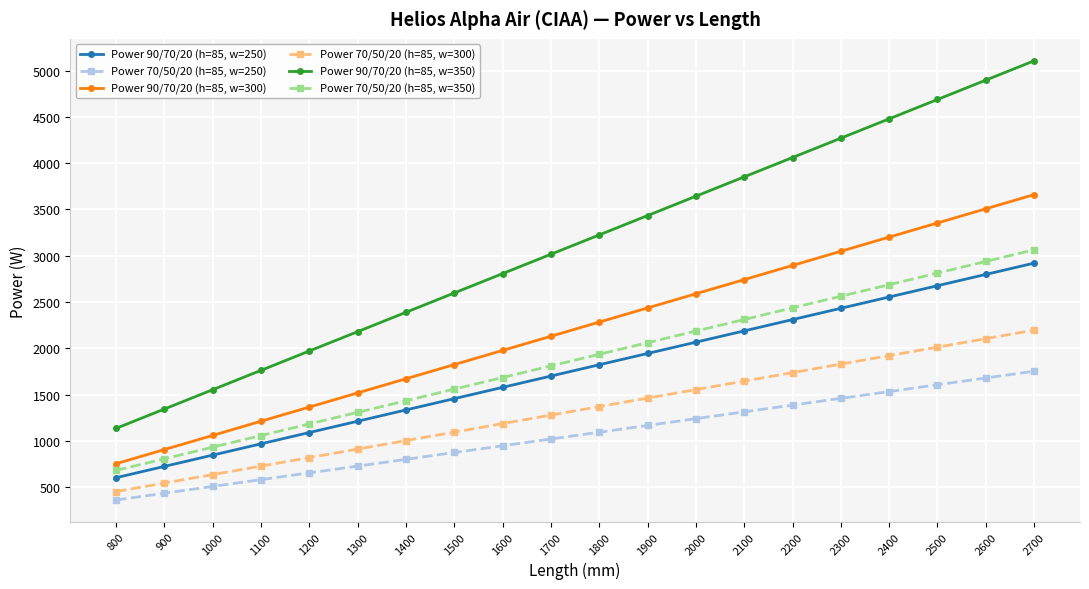

The value of Power 70/50/20 (h=85, w=350) at 2100 is 3602. True or false?

False